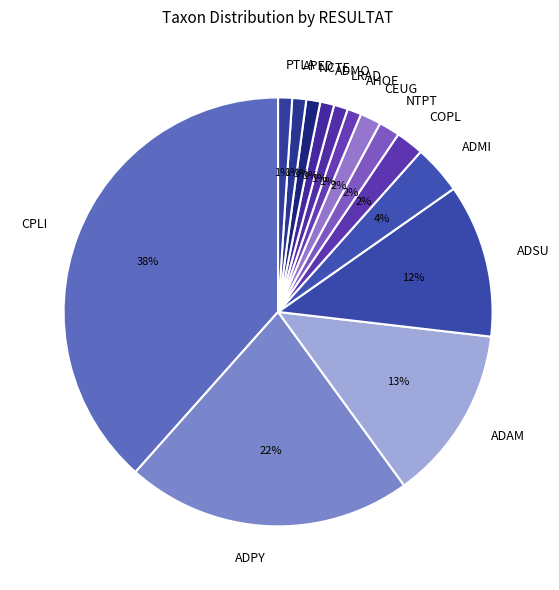

How many slices are in this pie chart?

14